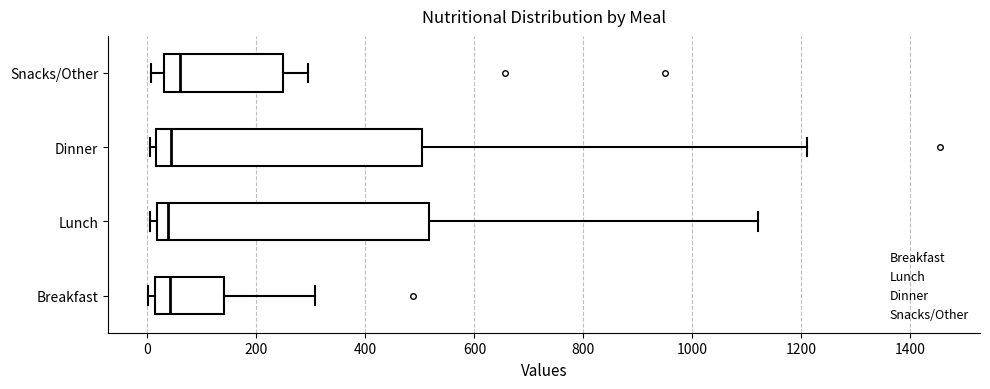

Reading bottom to top, read every box against the x-axis: the position of its median line, the range the box covers, and the ends of its whiskers. The values are not printed on the chart, so give them approximately, as read against the axis.

Breakfast: median 40, box 20 to 140, whiskers 0 to 300
Lunch: median 40, box 20 to 520, whiskers 0 to 1120
Dinner: median 40, box 20 to 500, whiskers 0 to 1220
Snacks/Other: median 60, box 40 to 240, whiskers 0 to 300